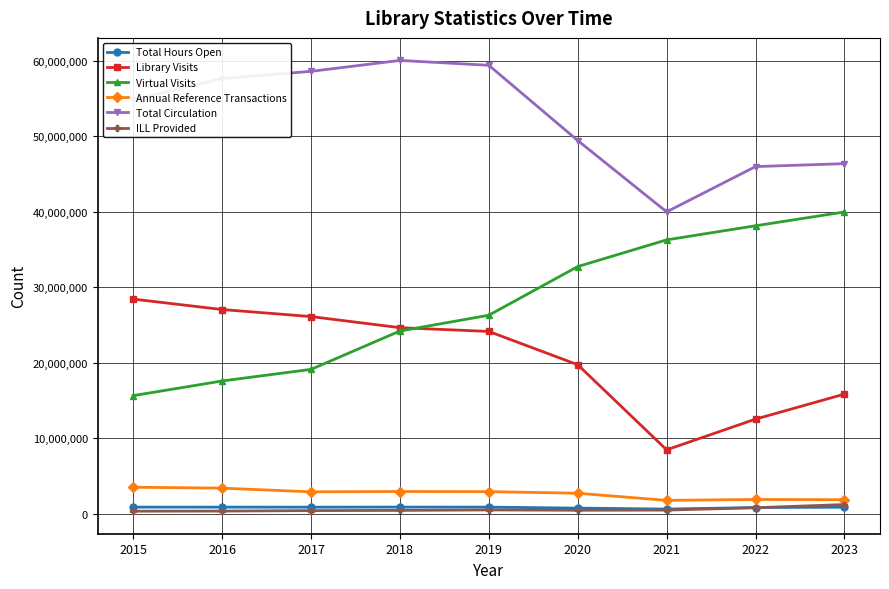

Rank the categories by Virtual Visits value from highest to lowest.

2023, 2022, 2021, 2020, 2019, 2018, 2017, 2016, 2015